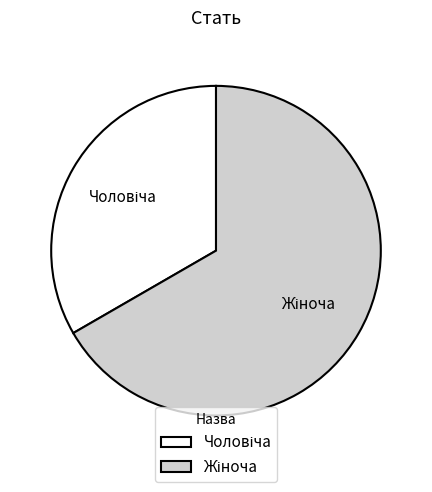

How many slices are in this pie chart?

2